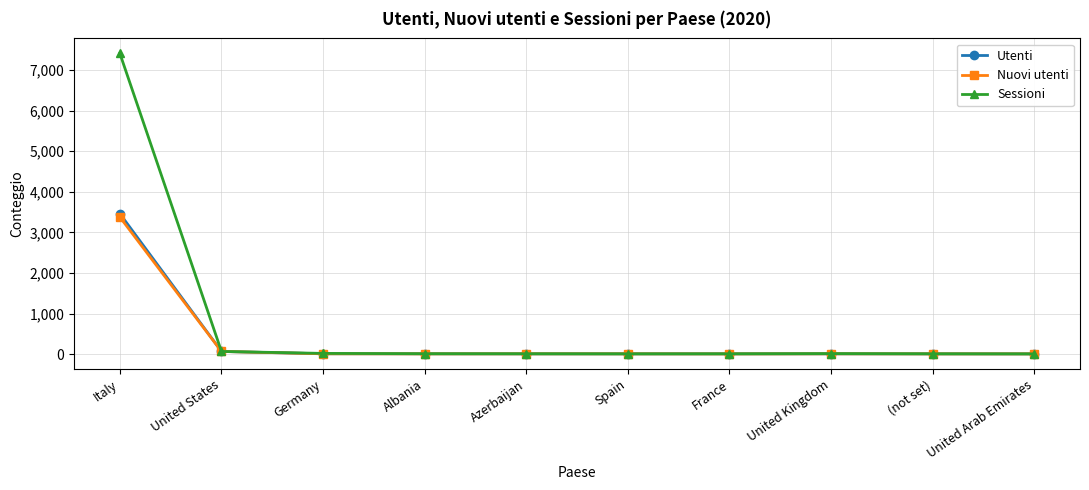

Which series has the largest range (max minus min)?

Sessioni